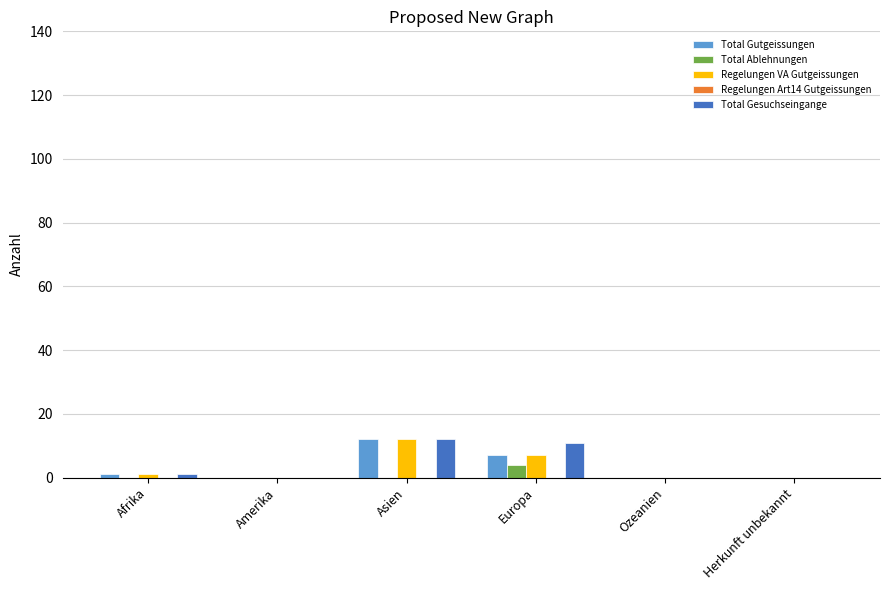

At which category is the sum across all series the highest?

Asien